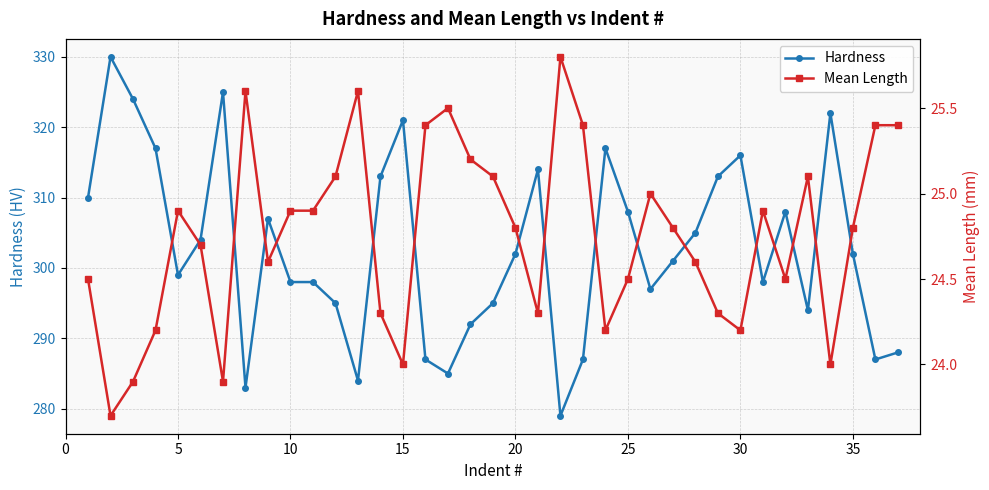

True or false: Hardness has more than 1 interior local peaks.

True